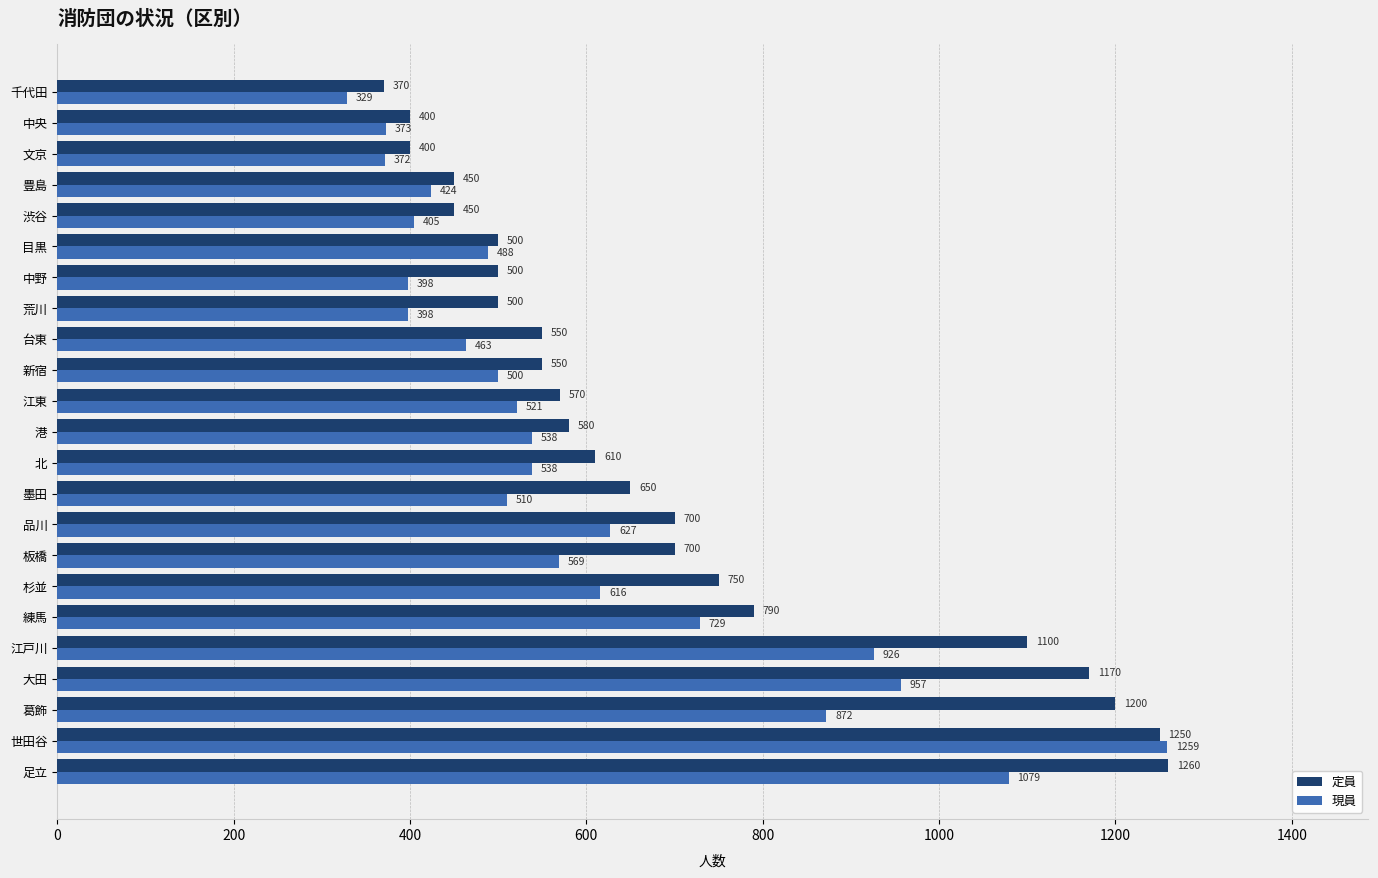

What is the minimum value shown in the chart?

329